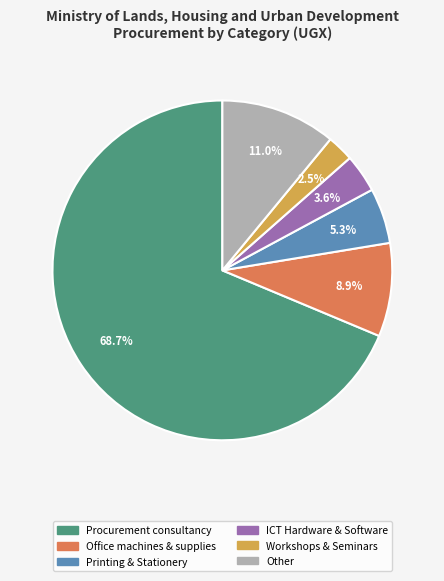

To the nearest percent, what is the average slice percentage?

17%